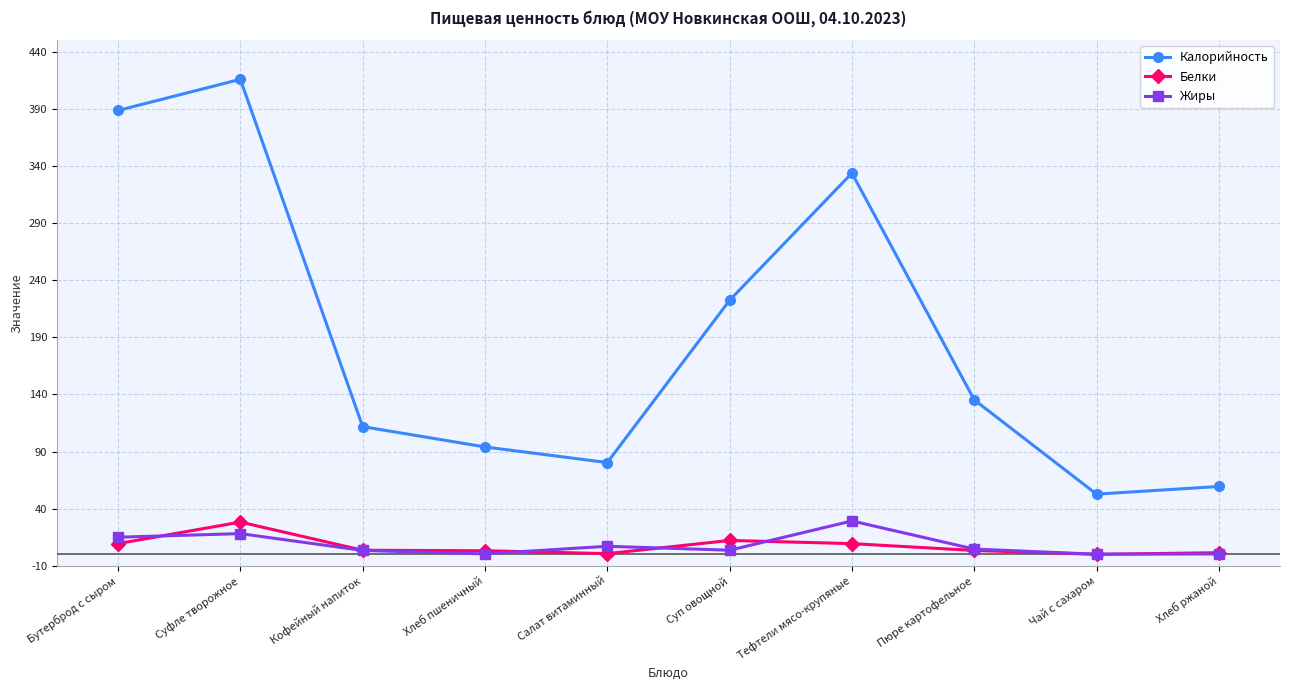

Does the chart have visible grid lines?

Yes